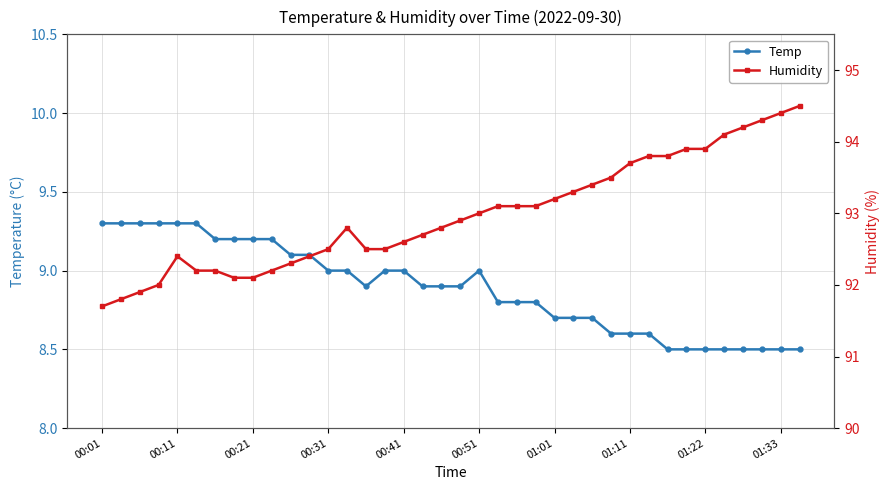

True or false: Temp has a value of 9.1 at 10.

True